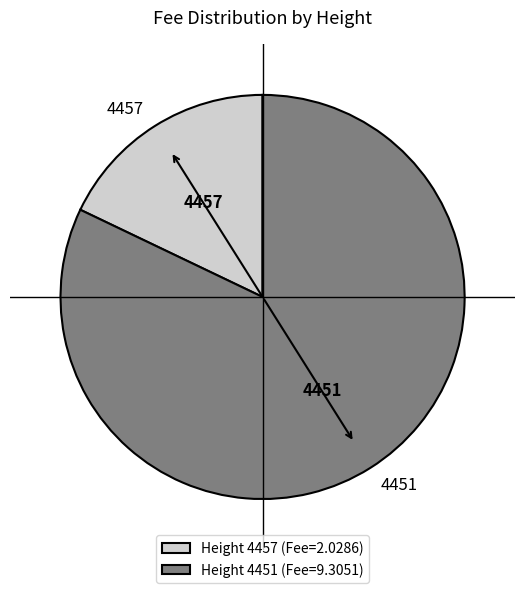

Do 4457 and 4451 together represent more than half of the pie?

Yes